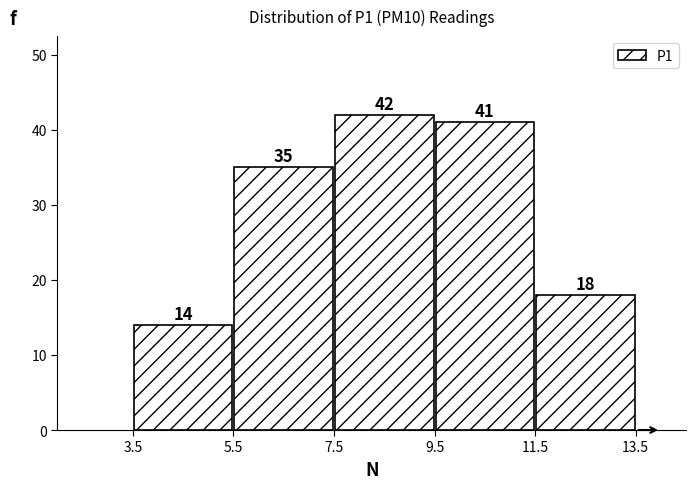

Which range on the x-axis has the tallest bar?

7.5 to 9.5